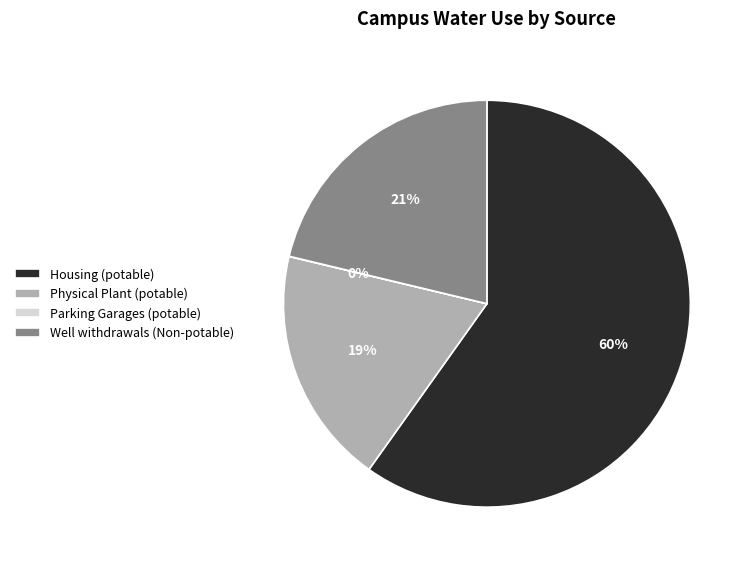

Do Physical Plant (potable) and Well withdrawals (Non-potable) together represent more than half of the pie?

No